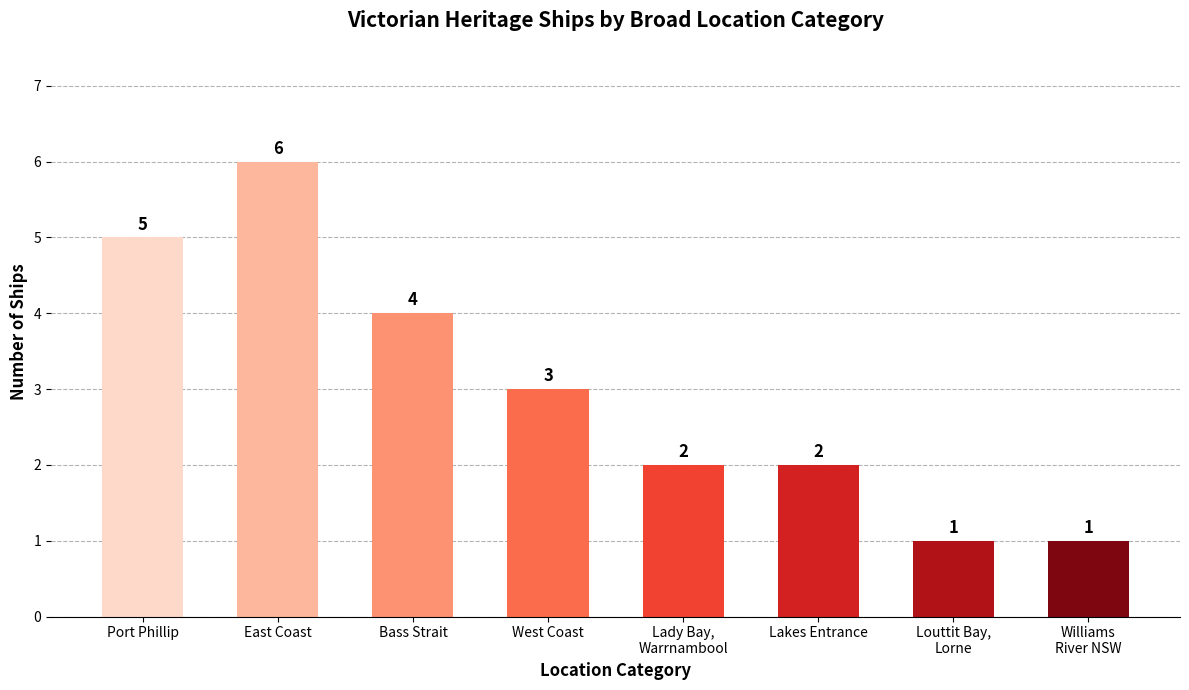

What is the label of the 2nd bar from the right?

Louttit Bay,
Lorne